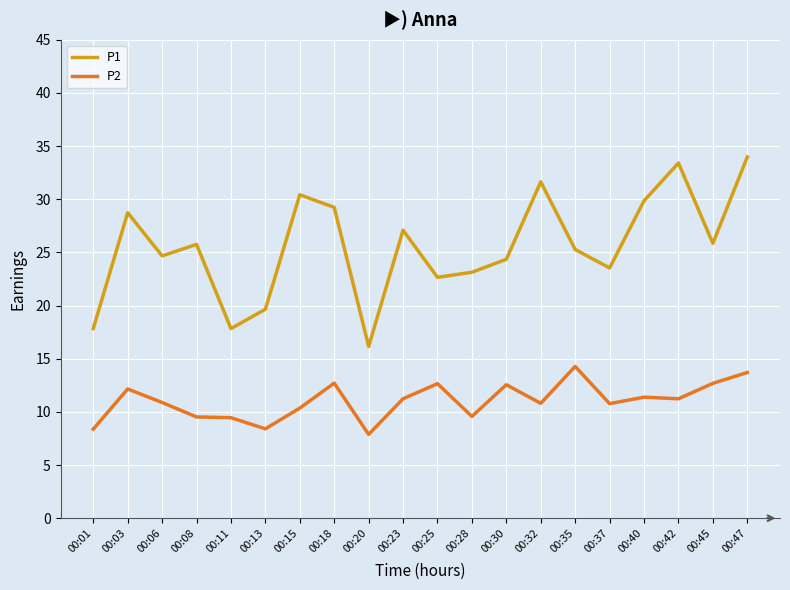

True or false: P1 and P2 intersect in this chart.

False